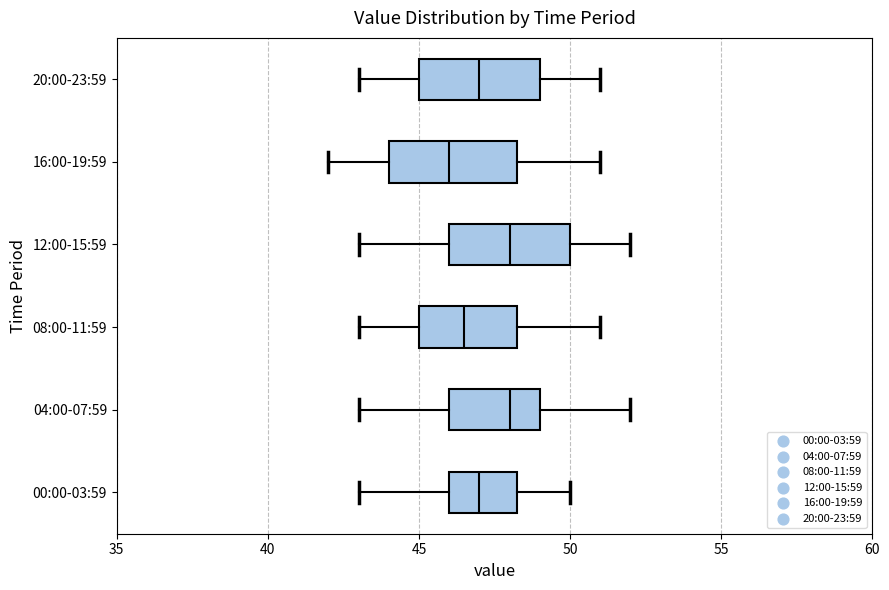

Reading bottom to top, read every box against the x-axis: the position of its median line, the range the box covers, and the ends of its whiskers. The values are not printed on the chart, so give them approximately, as read against the axis.

00:00-03:59: median 47.0, box 46.0 to 48.5, whiskers 43.0 to 50.0
04:00-07:59: median 48.0, box 46.0 to 49.0, whiskers 43.0 to 52.0
08:00-11:59: median 46.5, box 45.0 to 48.5, whiskers 43.0 to 51.0
12:00-15:59: median 48.0, box 46.0 to 50.0, whiskers 43.0 to 52.0
16:00-19:59: median 46.0, box 44.0 to 48.5, whiskers 42.0 to 51.0
20:00-23:59: median 47.0, box 45.0 to 49.0, whiskers 43.0 to 51.0